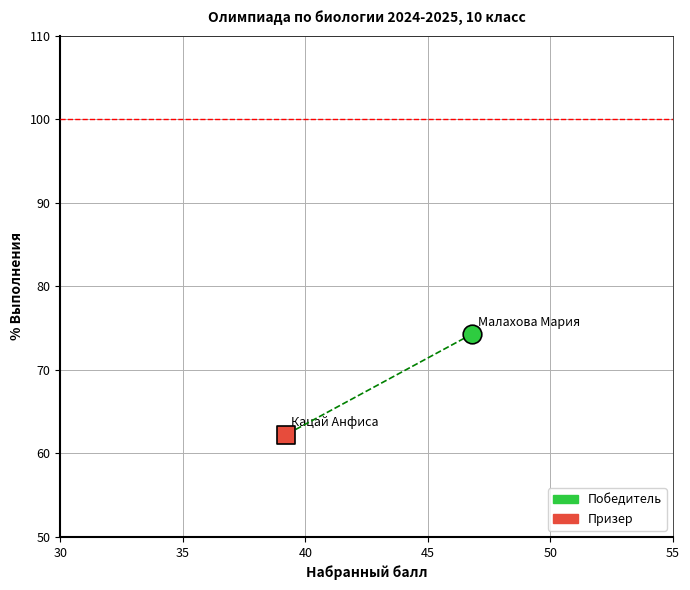

What are all the series names shown in the legend?

Победитель, Призер